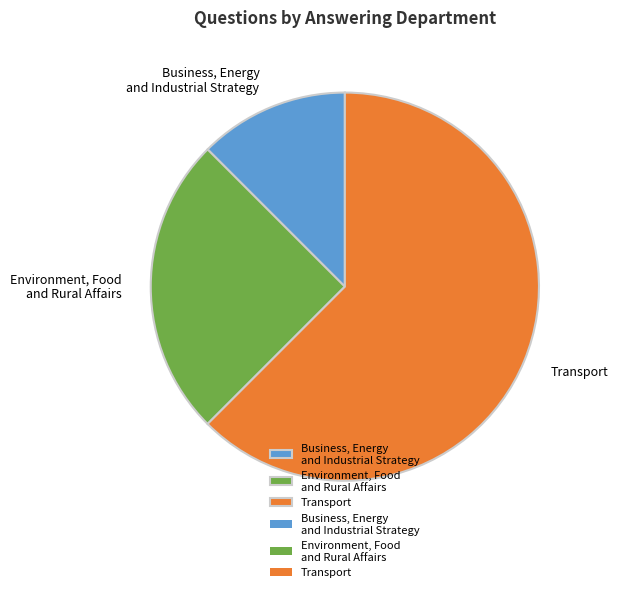

Which category has the biggest portion of the pie?

Transport